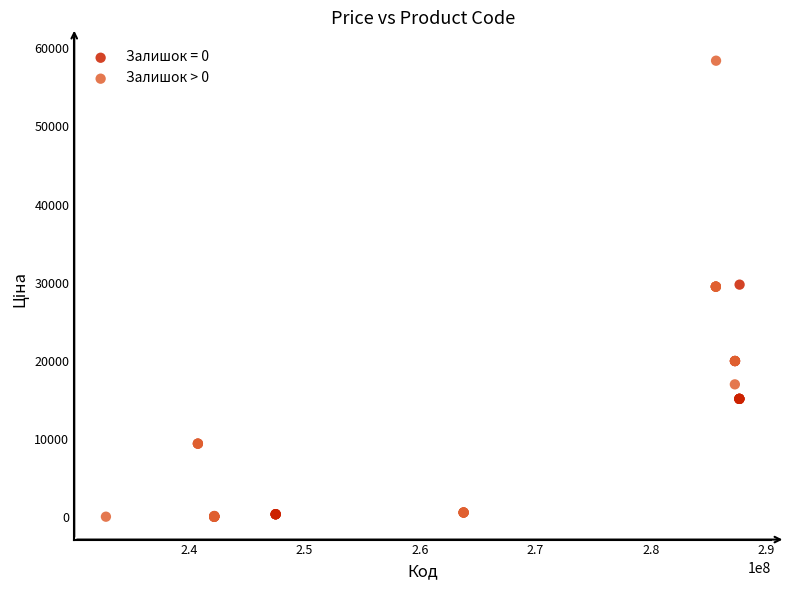

Which series has the largest Y range (max minus min)?

Залишок > 0